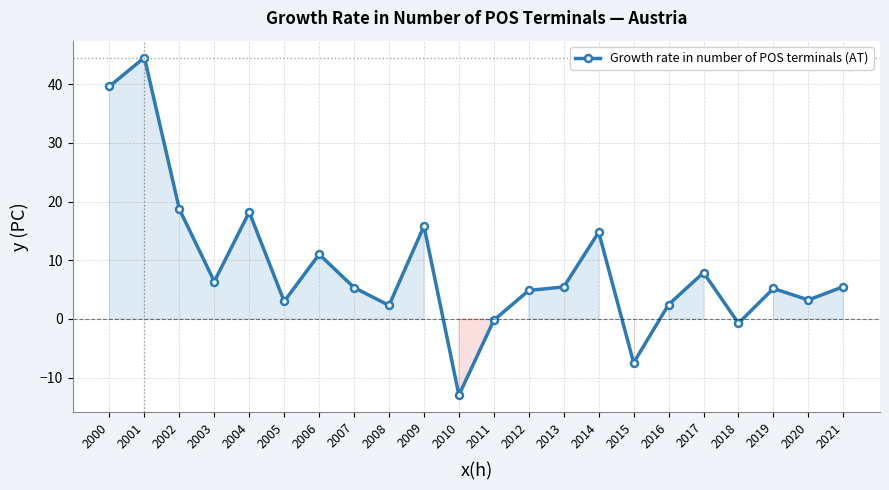

What is the maximum value shown in the chart?

44.6